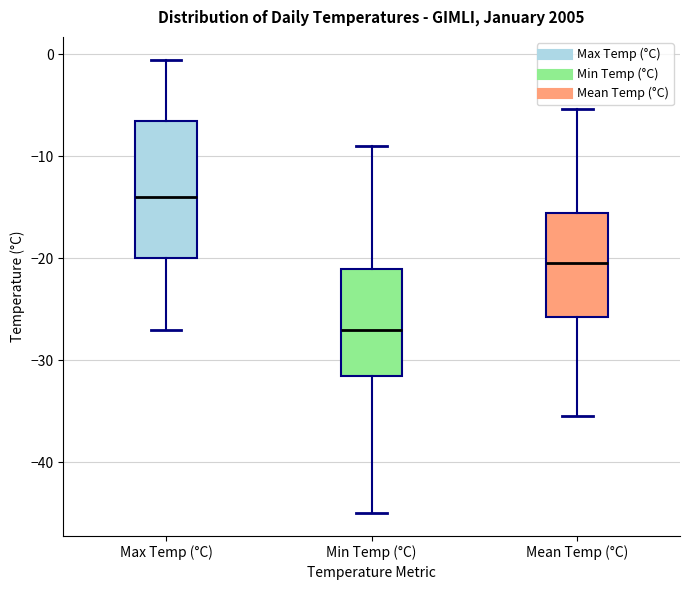

Where does the upper whisker of the box for Mean Temp (°C) end on the y-axis? The values are not printed on the chart, so give them approximately, as read against the axis.

-5